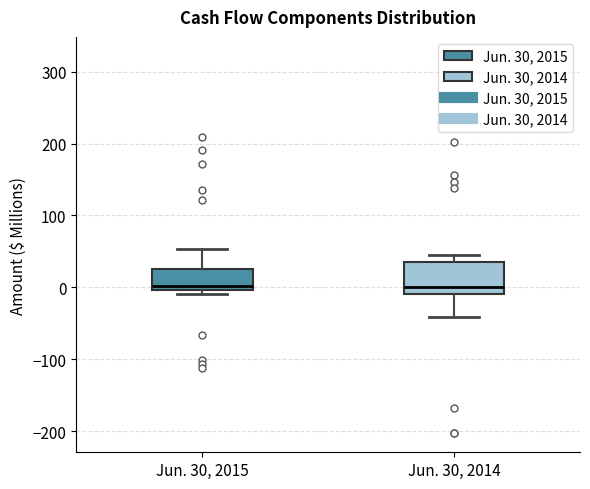

Which box is the tallest, from its lower edge to its upper edge?

Jun. 30, 2014